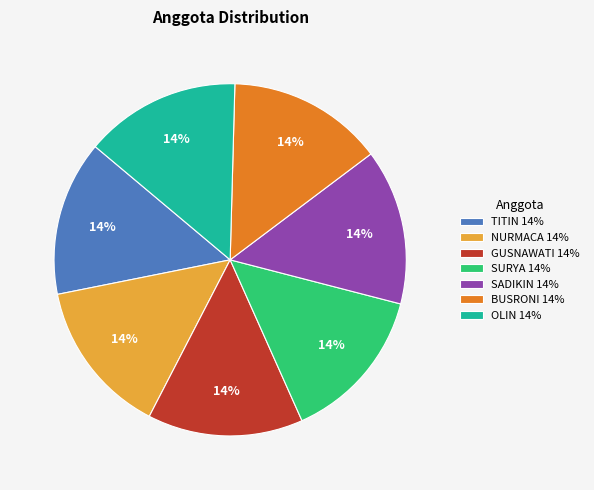

What is the ratio of the value at OLIN 14% to the value at GUSNAWATI 14%?

1.0